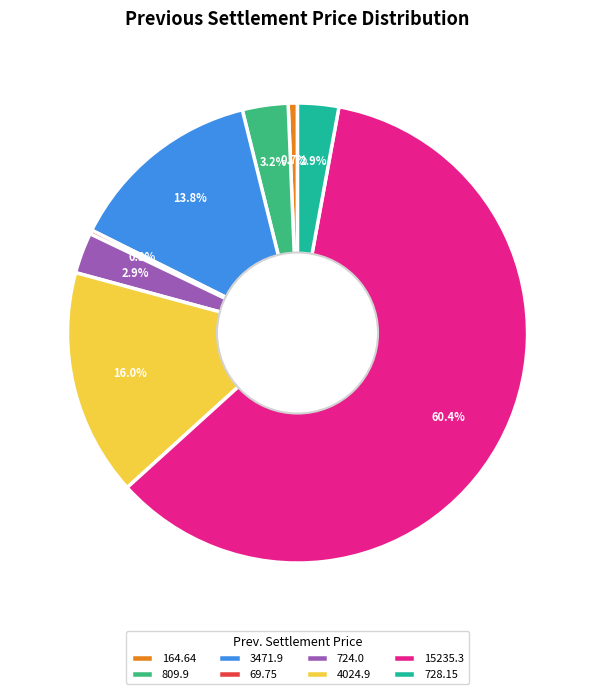

How much of the chart is everything except 724.0?

97.1%